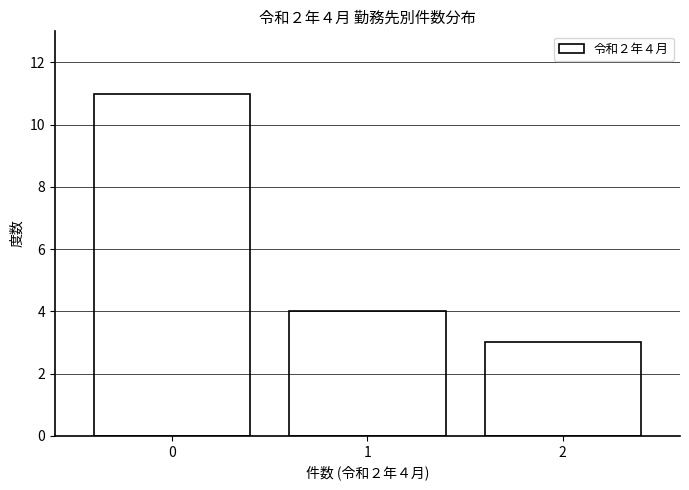

Reading left to right, transcribe all the data shown in this chart.

0=11	1=4	2=3